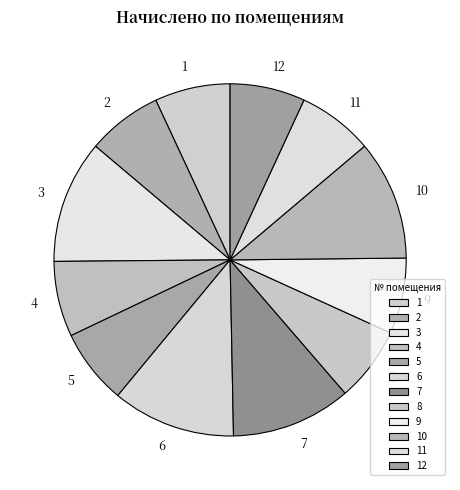

Which has a higher value, 6 or 1?

6